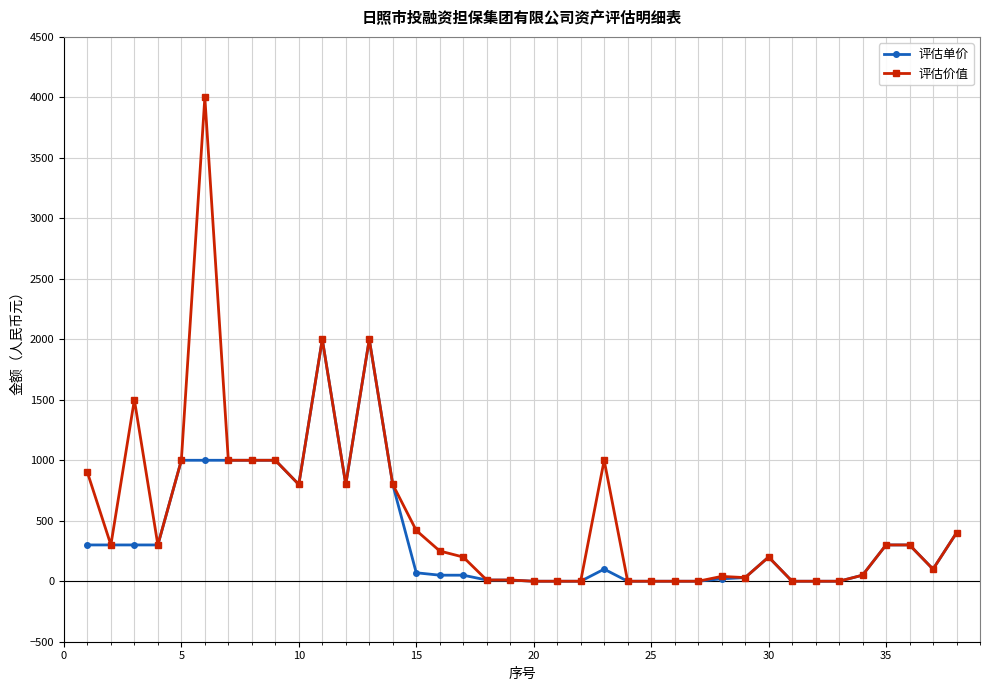

What is the maximum value shown in the chart?

4000